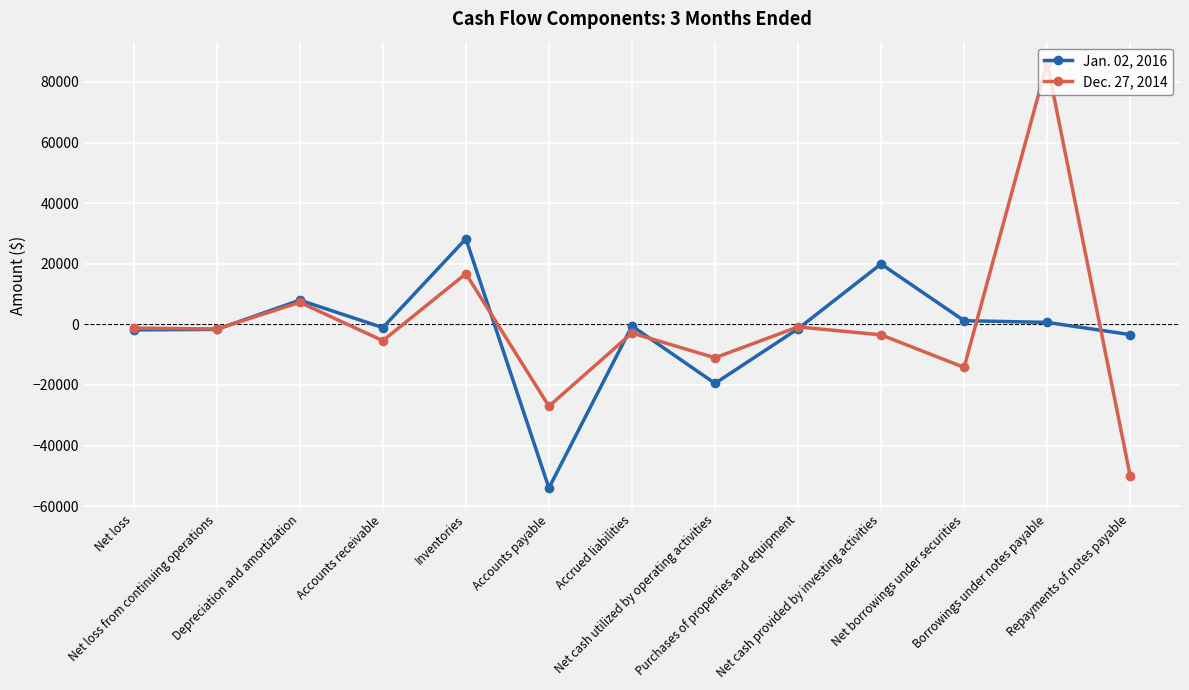

What is the greatest value displayed?

86262